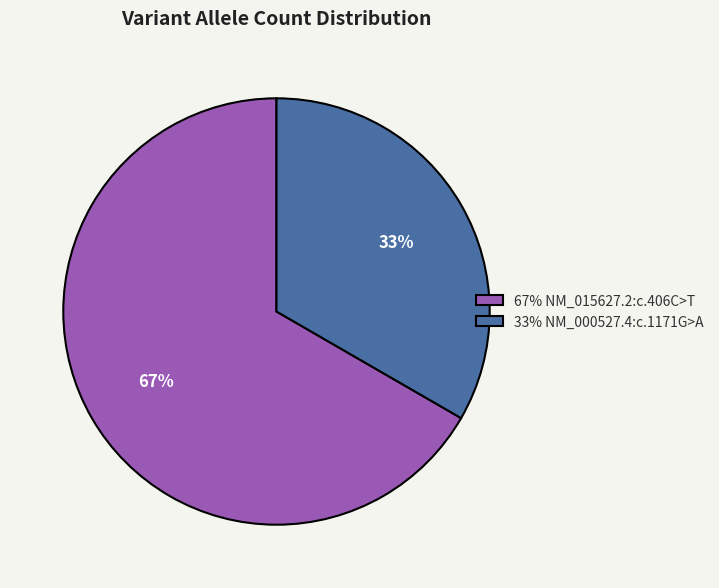

To the nearest percent, what portion does 67% NM_015627.2:c.406C>T represent?

67%